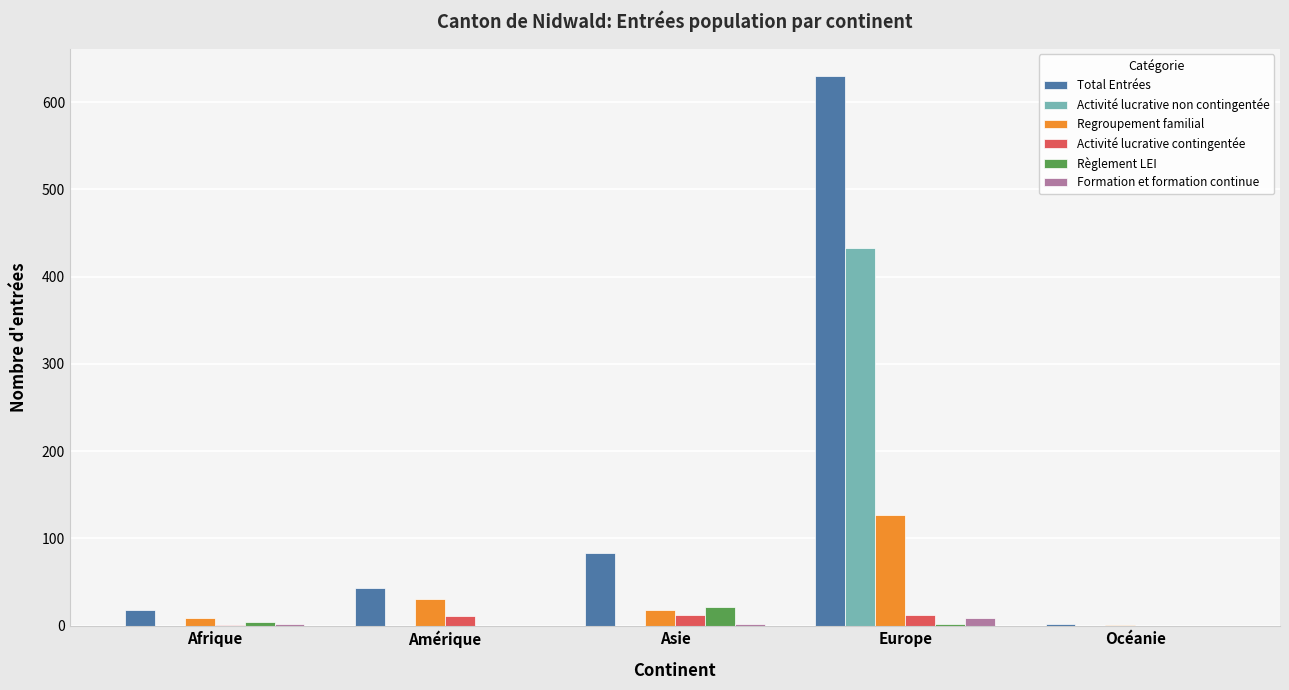

What is the total value across all series at Océanie?

3